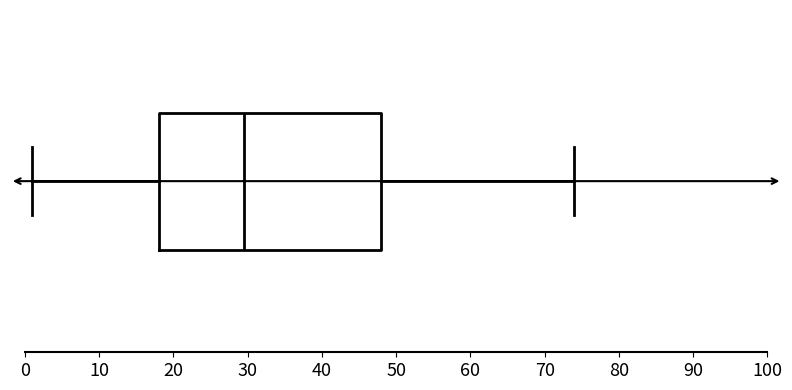

Transcribe this box plot: give where the median line is, the range the box spans, and where the two whiskers end, as read against the x-axis. The values are not printed on the chart, so give them approximately, as read against the axis.

median 30, box 18 to 48, whiskers 1 to 74